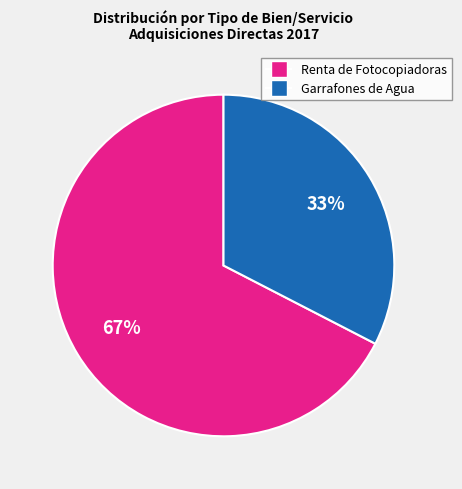

To the nearest percent, what is the average slice percentage?

50%